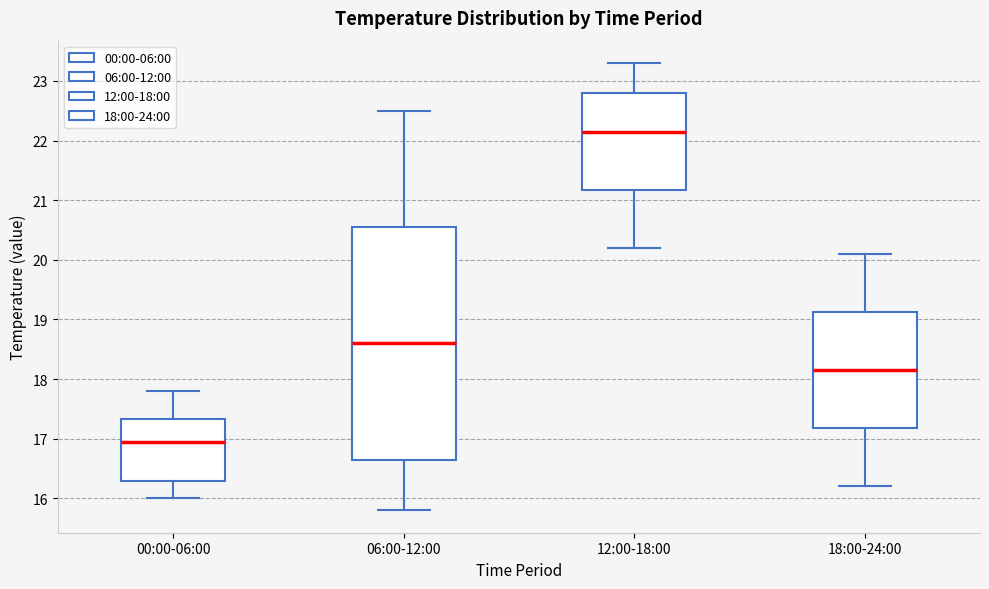

Reading left to right, transcribe this box plot: for each box, give where its median line is, the range the box spans, and where its two whiskers end, as read against the y-axis. The values are not printed on the chart, so give them approximately, as read against the axis.

00:00-06:00: median 17.0, box 16.3 to 17.3, whiskers 16.0 to 17.8
06:00-12:00: median 18.6, box 16.7 to 20.6, whiskers 15.8 to 22.5
12:00-18:00: median 22.2, box 21.2 to 22.8, whiskers 20.2 to 23.3
18:00-24:00: median 18.2, box 17.2 to 19.1, whiskers 16.2 to 20.1